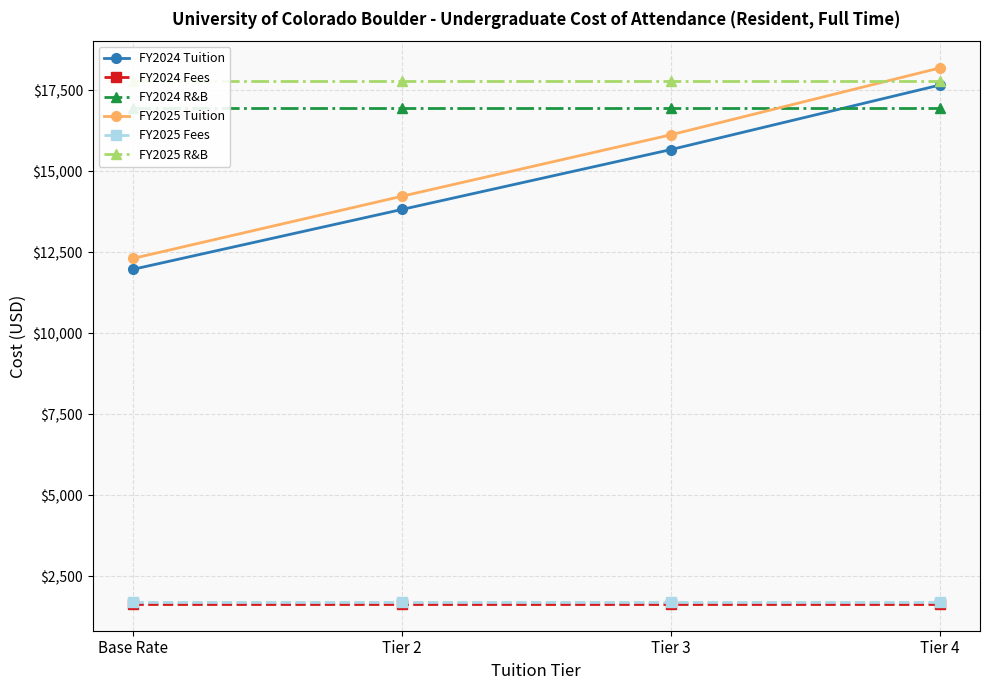

At which category is the sum across all series the highest?

Tier 4